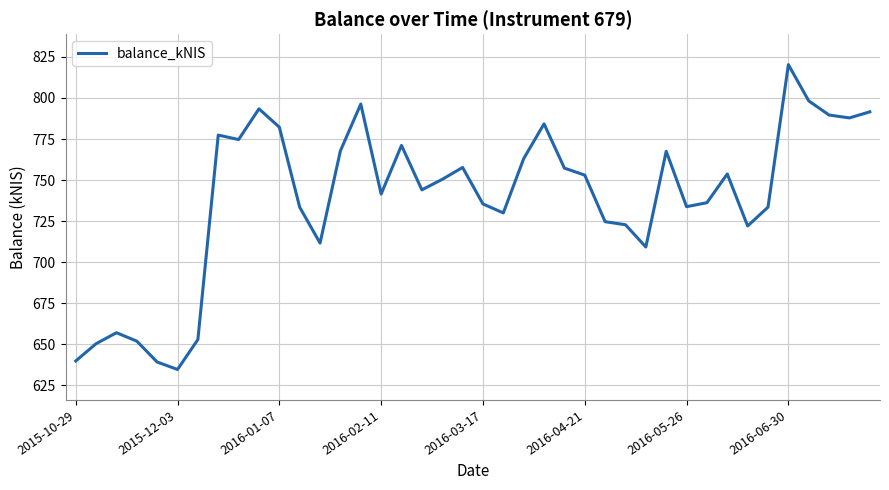

How many lines are shown in the chart?

1